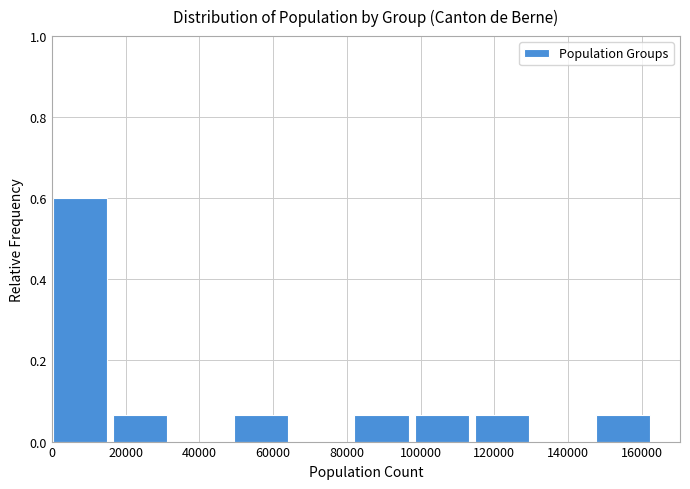

Reading left to right, transcribe this chart: for each bar, give the range it covers on the x-axis and its height. Neither the bar edges nor the heights are printed on the chart, so give them approximately, as read against the axes.

0 to 16000: 0.60
16000 to 32000: 0.06
32000 to 50000: 0
50000 to 66000: 0.06
66000 to 82000: 0
82000 to 98000: 0.06
98000 to 114000: 0.06
114000 to 132000: 0.06
132000 to 148000: 0
148000 to 164000: 0.06